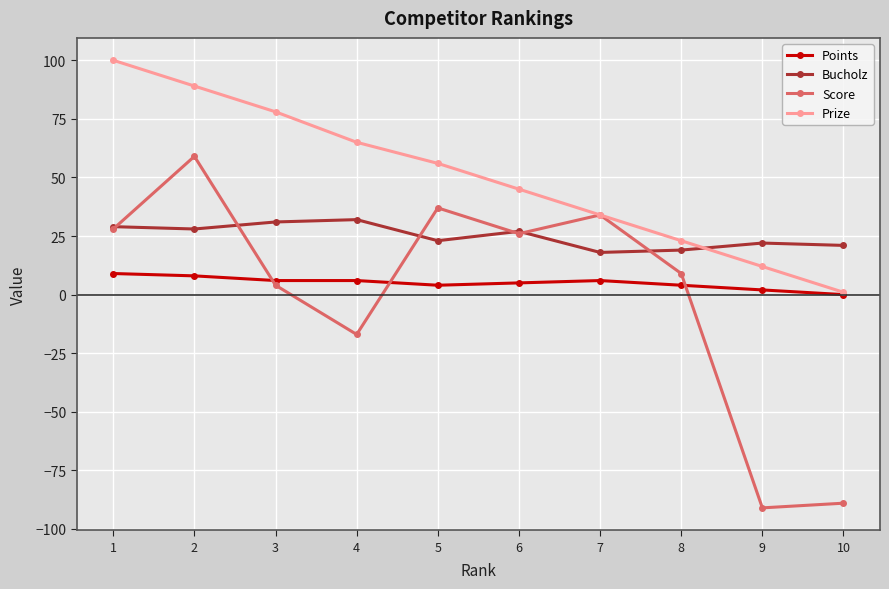

True or false: Points and Bucholz cross at least once.

False